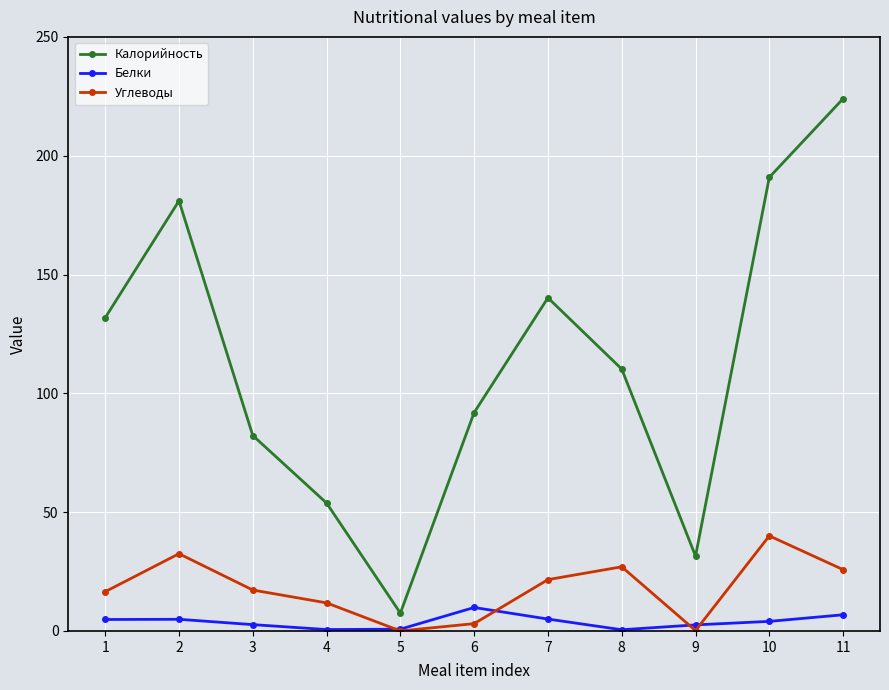

What is the maximum value for Углеводы?

40.0